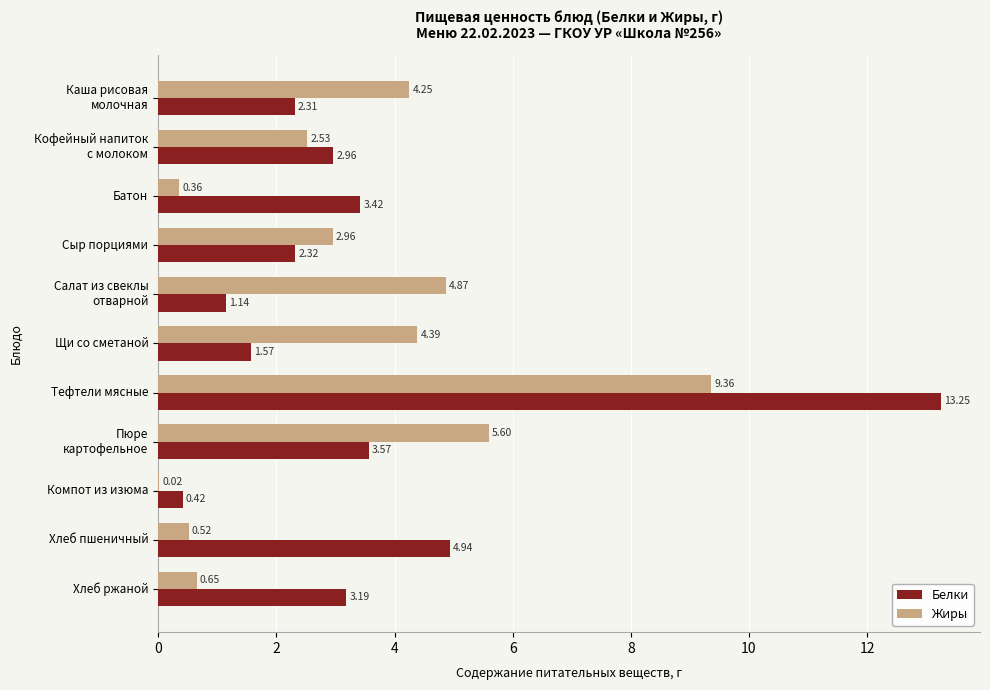

Which series has the largest total across all categories?

Белки